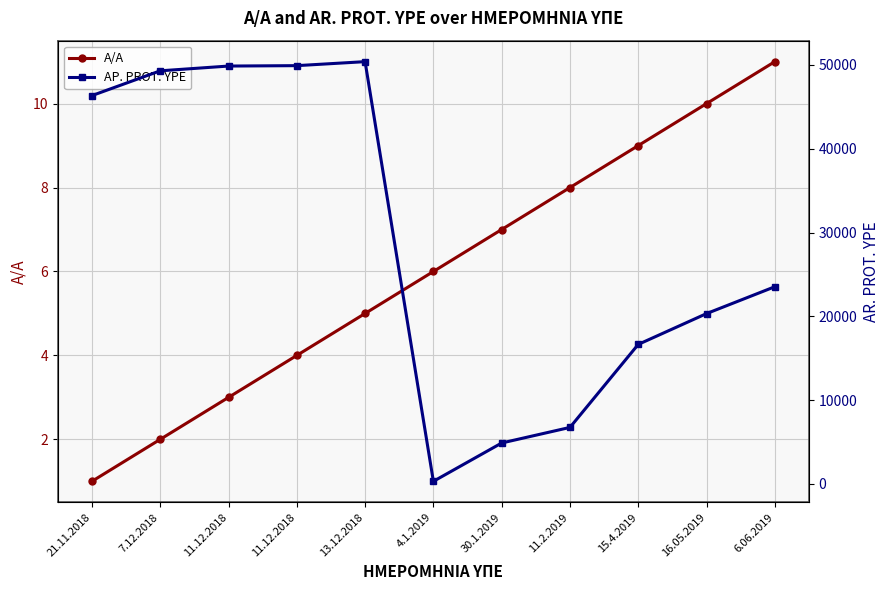

List the labels in order of AP. PROT. YPE value, smallest first.

4.1.2019, 30.1.2019, 11.2.2019, 15.4.2019, 16.05.2019, 6.06.2019, 21.11.2018, 7.12.2018, 11.12.2018, 11.12.2018, 13.12.2018